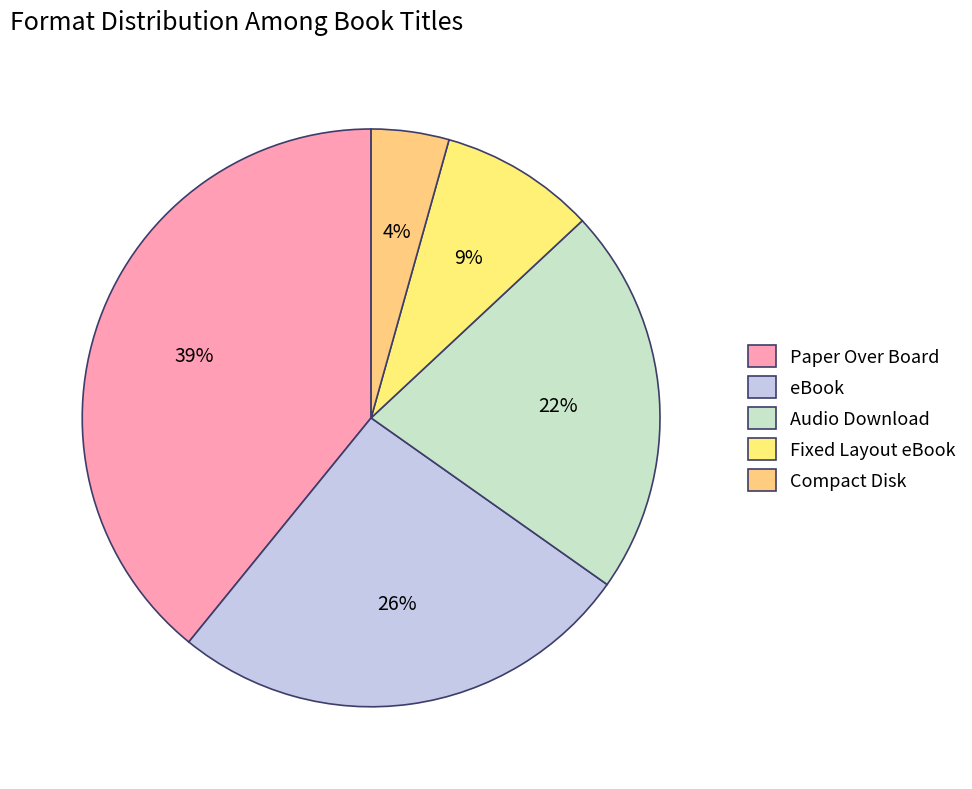

True or false: Audio Download accounts for 22% of the total.

True